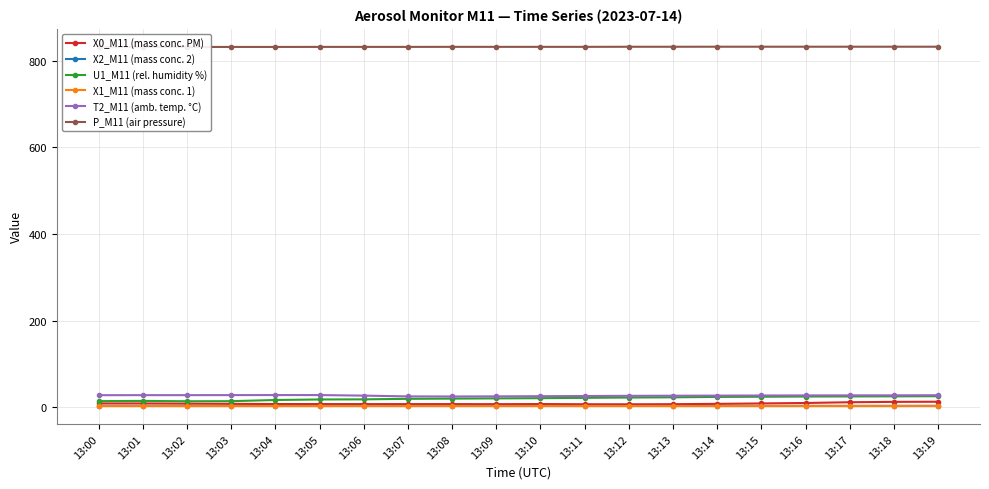

Does the chart have visible grid lines?

Yes